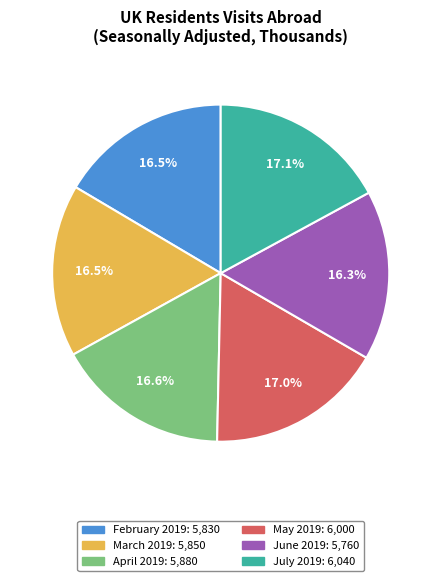

To the nearest percent, what is the difference between the largest and smallest slice percentages?

1%